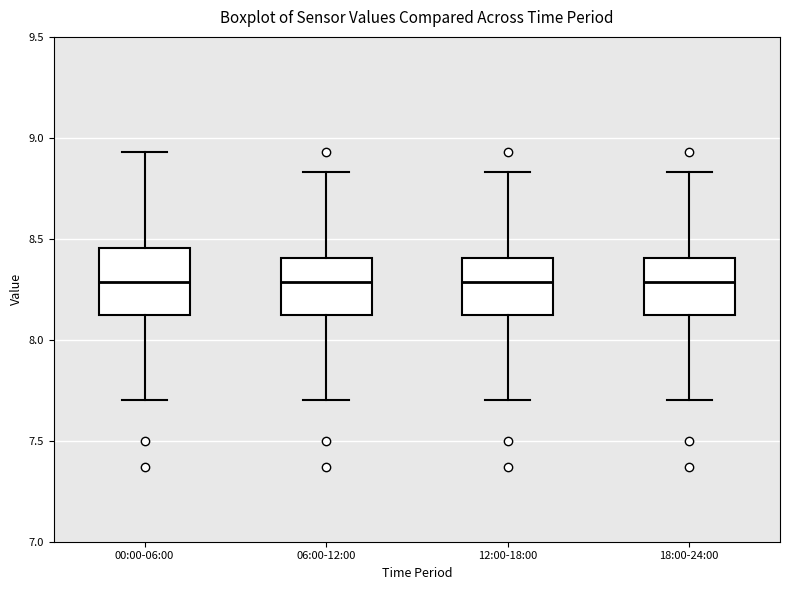

Reading left to right, read every box against the y-axis: the position of its median line, the range the box covers, and the ends of its whiskers. The values are not printed on the chart, so give them approximately, as read against the axis.

00:00-06:00: median 8.30, box 8.10 to 8.45, whiskers 7.70 to 8.95
06:00-12:00: median 8.30, box 8.10 to 8.40, whiskers 7.70 to 8.85
12:00-18:00: median 8.30, box 8.10 to 8.40, whiskers 7.70 to 8.85
18:00-24:00: median 8.30, box 8.10 to 8.40, whiskers 7.70 to 8.85